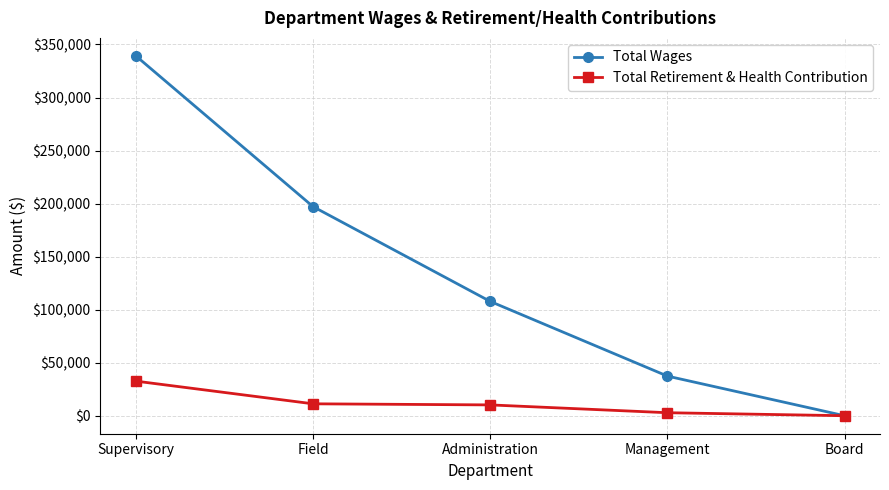

Which series has the widest spread of values?

Total Wages